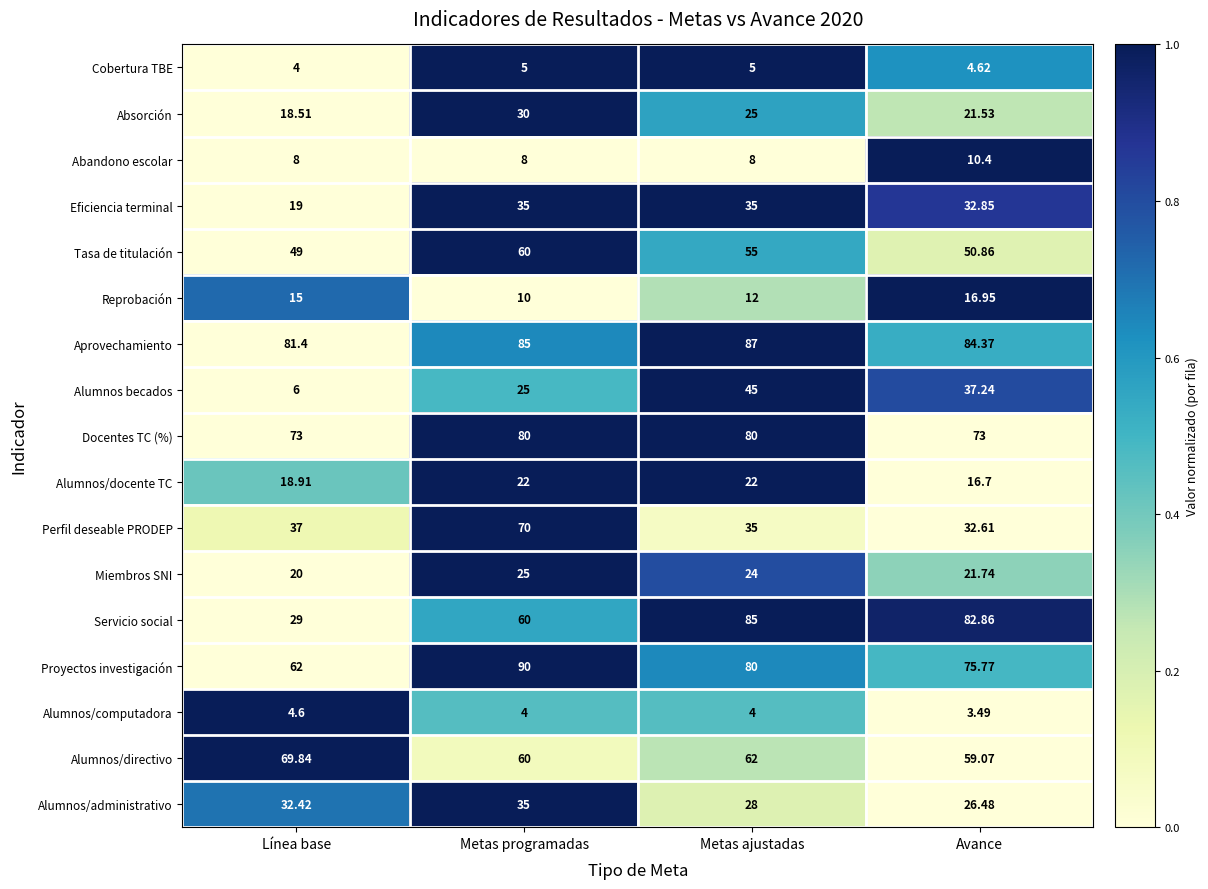

At which category is the sum across all series the highest?

Metas programadas